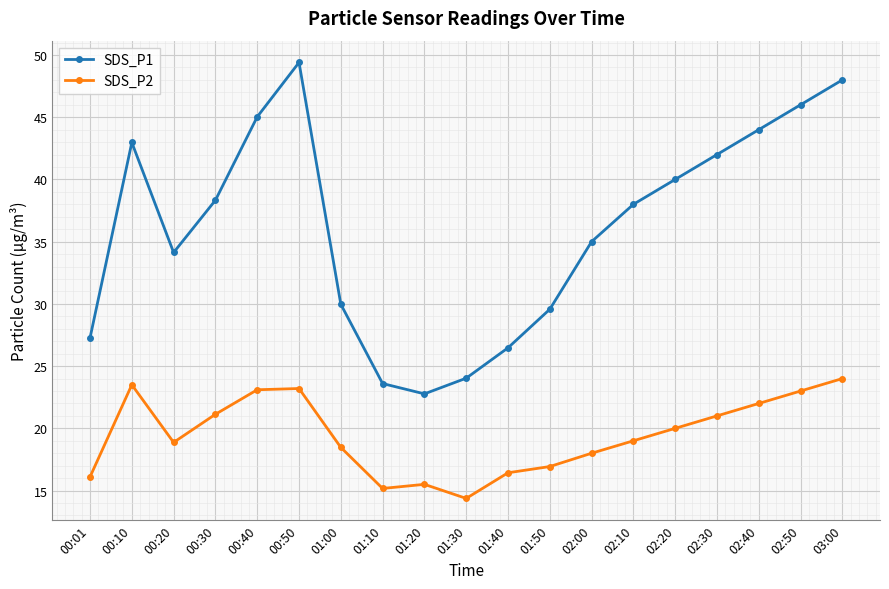

The SDS_P2 series shows 4.0 at 01:10. True or false?

False